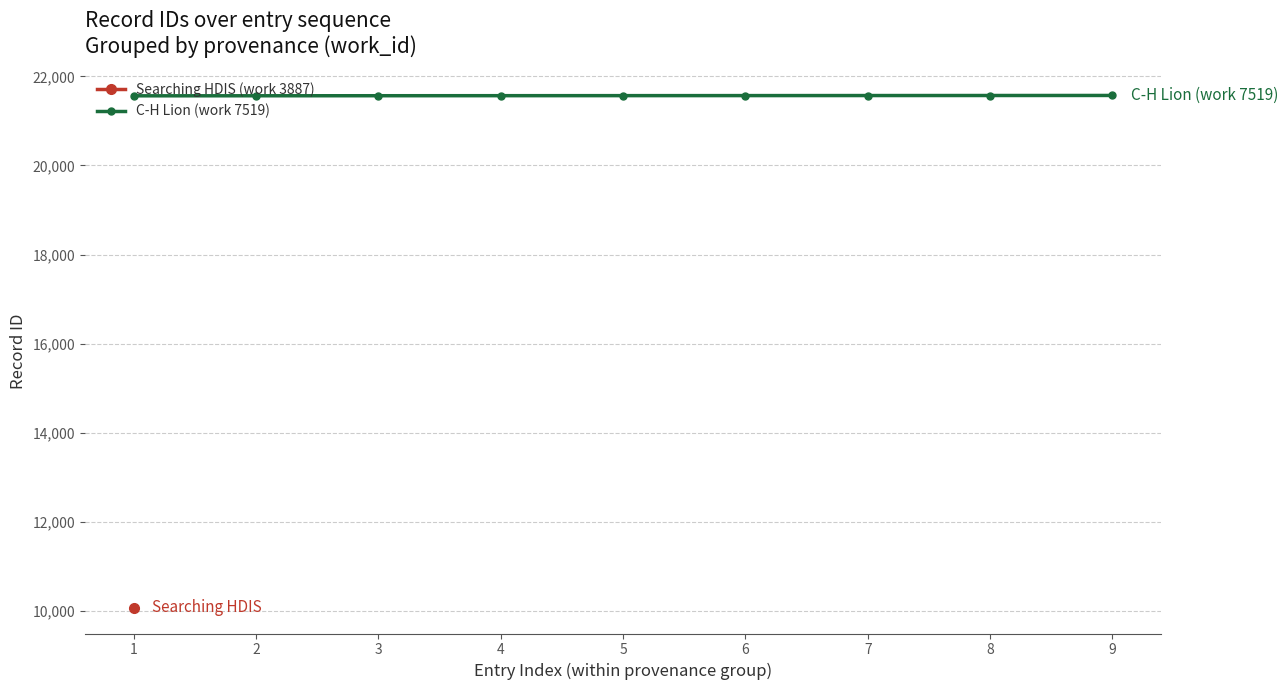

Reading right to left, extract all data points from this chart.

21573	21572	21571	21570	21569	21568	21567	21566	21565